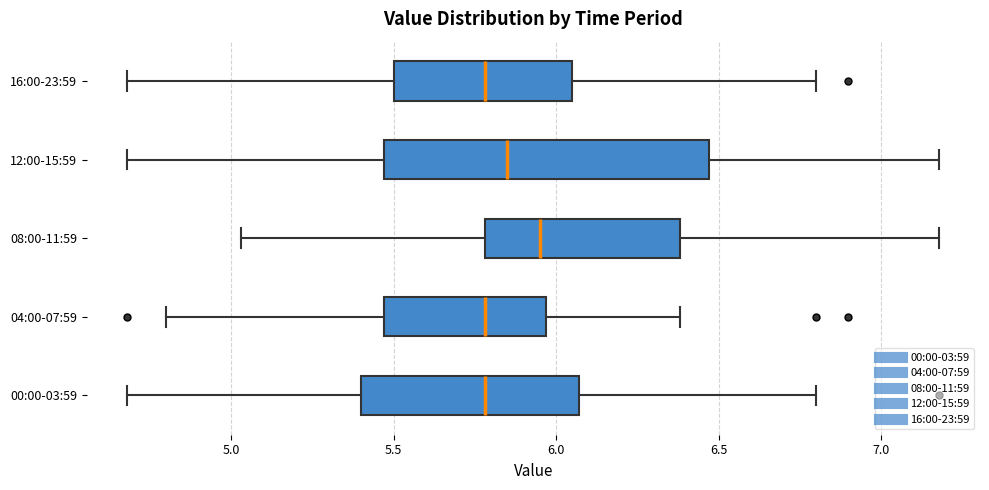

Where is the left edge of the box for 08:00-11:59 on the x-axis? The values are not printed on the chart, so give them approximately, as read against the axis.

5.80